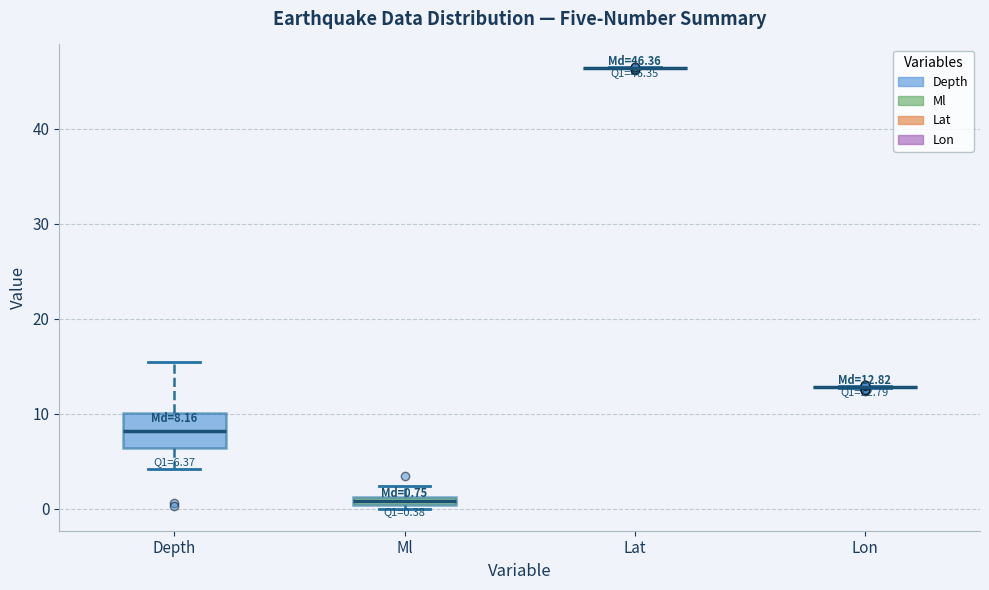

Comparing the boxes themselves (not the whiskers), which one is the tallest?

Depth